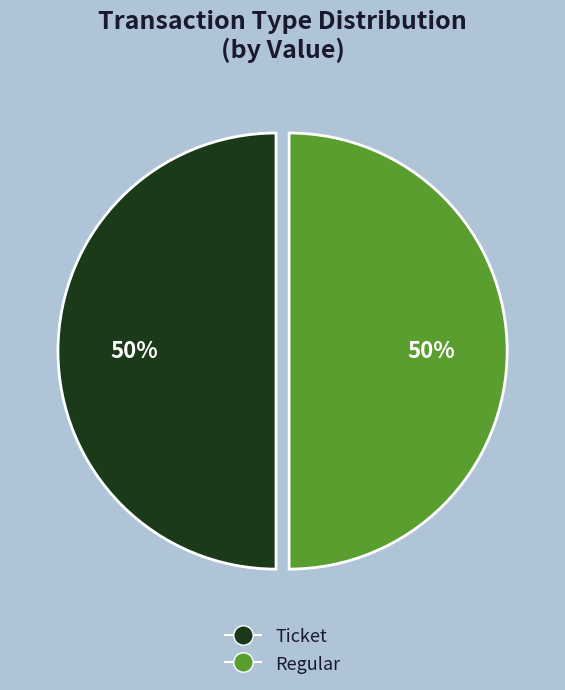

To the nearest percent, what is the difference between the largest and smallest slice percentages?

0%